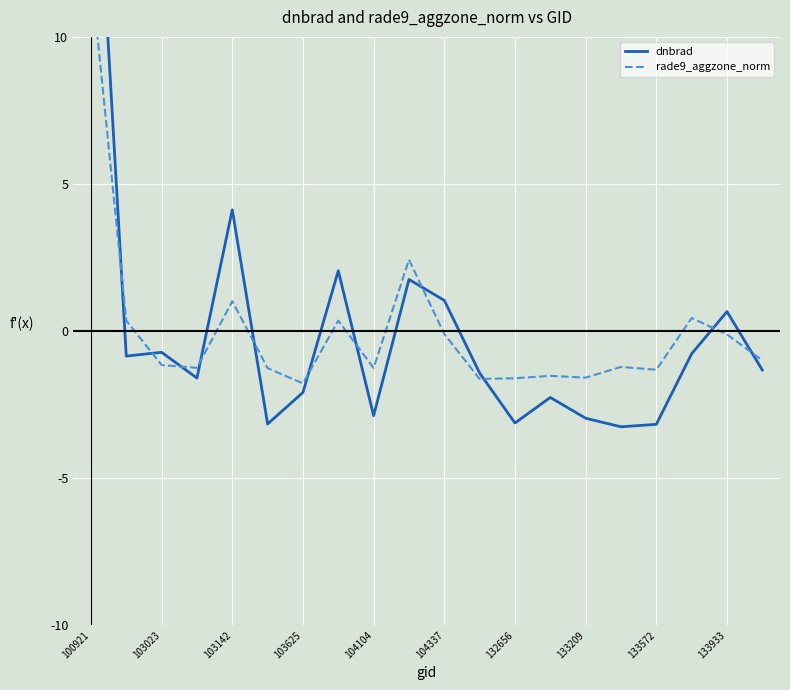

What is the maximum value for dnbrad?

20.0